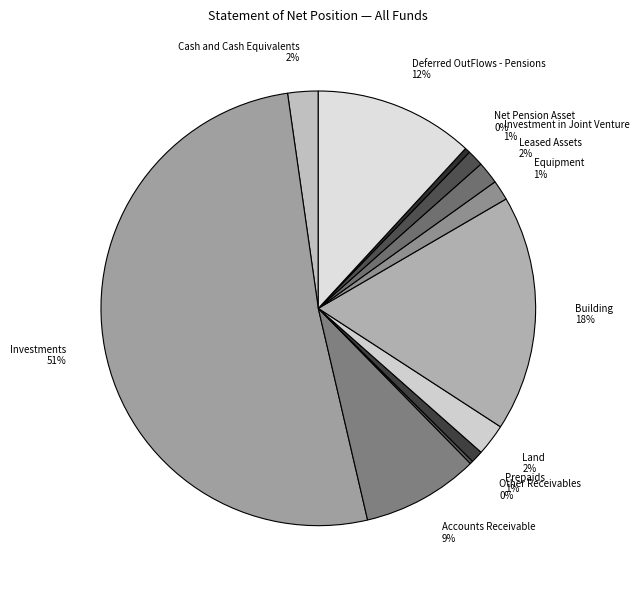

True or false: Deferred OutFlows - Pensions accounts for 24% of the total.

False